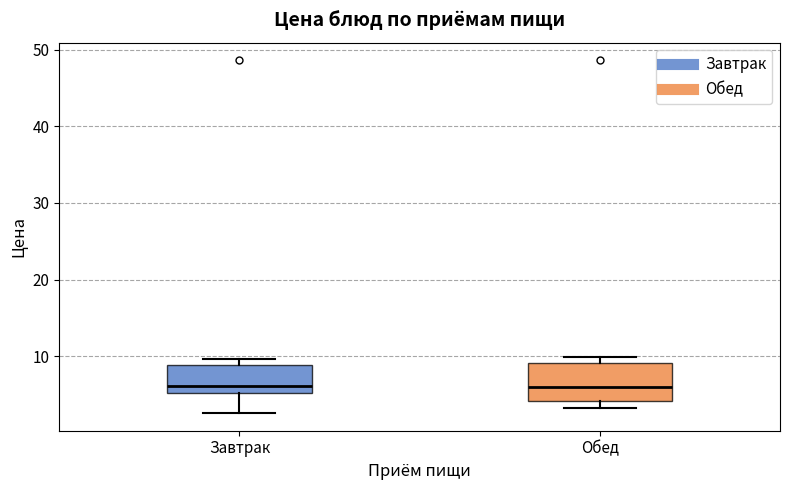

Where is the upper edge of the box for Обед on the y-axis? The values are not printed on the chart, so give them approximately, as read against the axis.

9